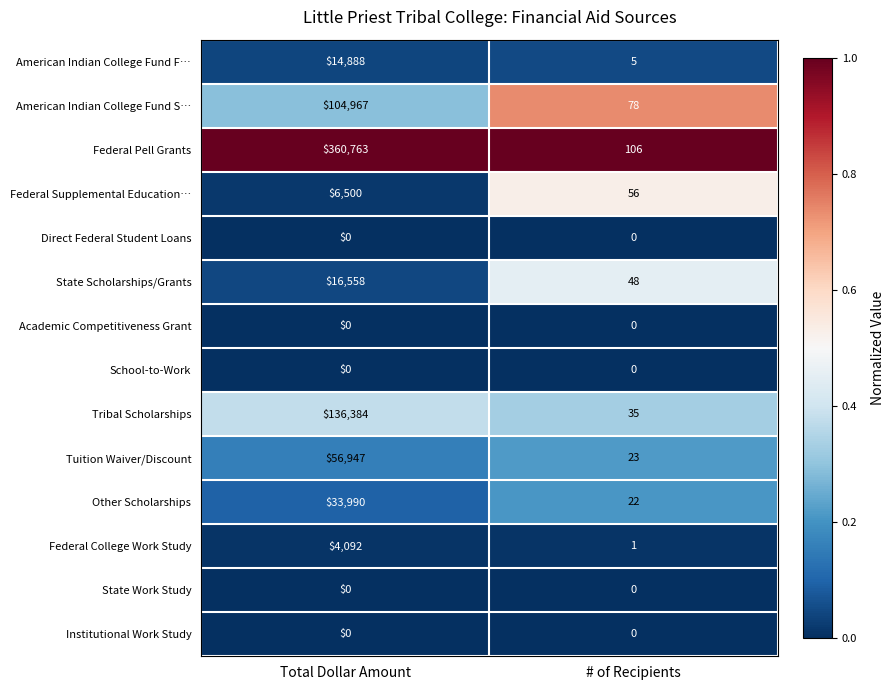

At how many categories does at least one series exceed 0?

2